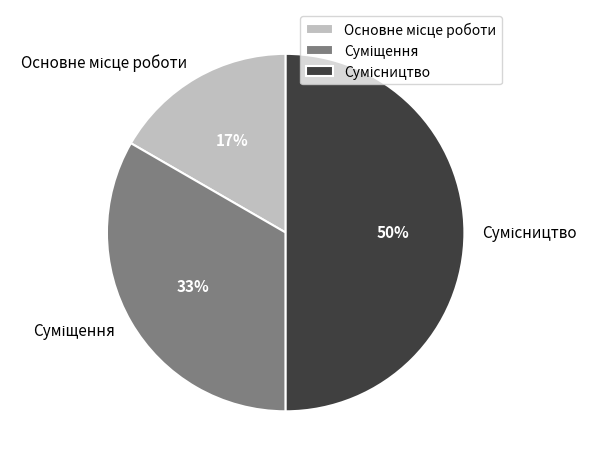

Count the number of slices in the pie.

3